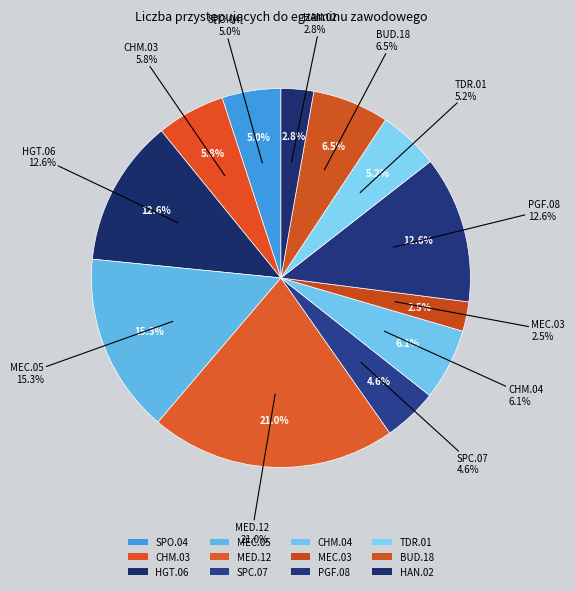

To the nearest percent, what is the combined percentage of MEC.05 and TDR.01?

21%